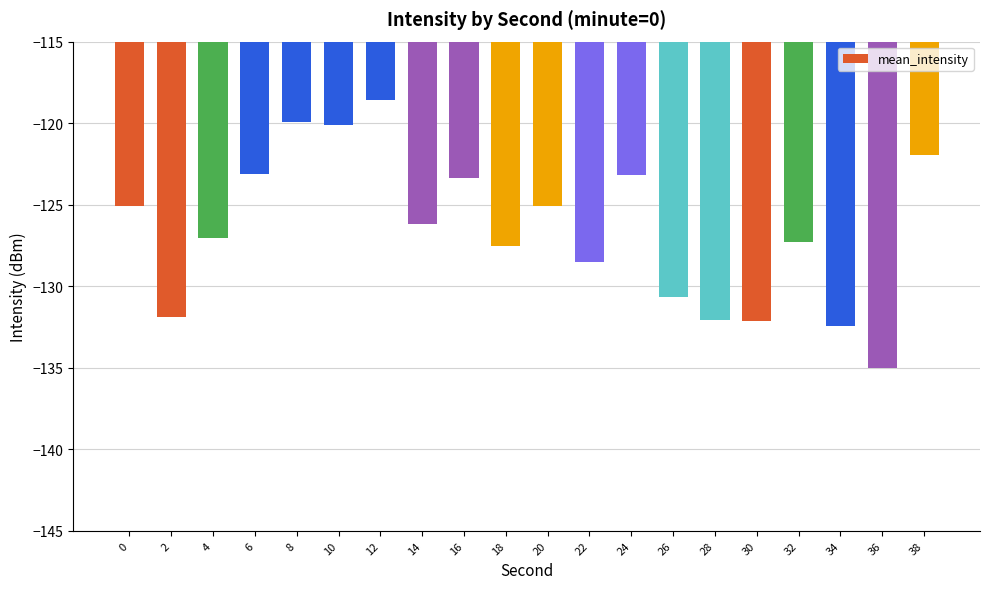

Does the chart contain any negative values?

Yes